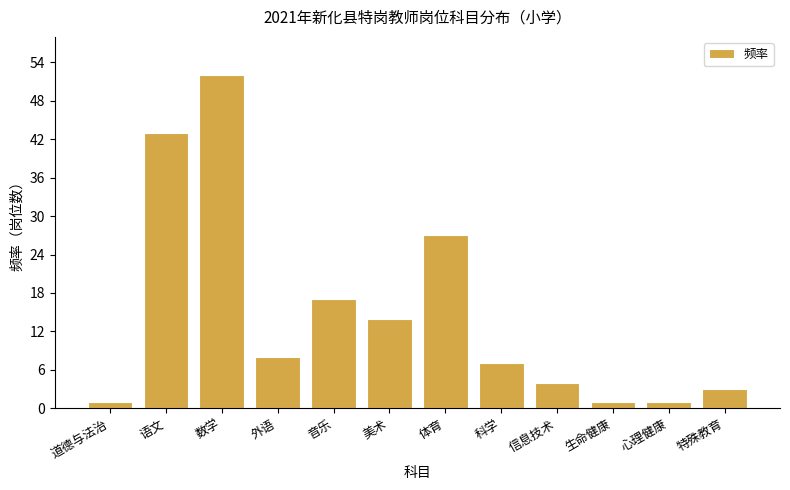

Reading left to right, extract all data points from this chart.

1	43	52	8	17	14	27	7	4	1	1	3